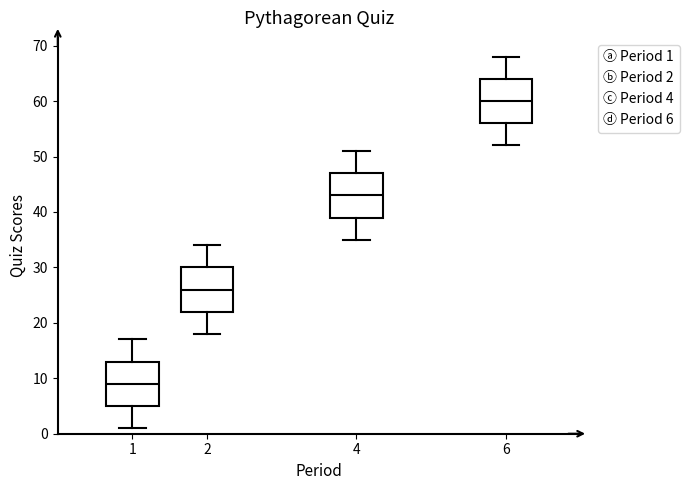

Which box's median line is the highest?

6